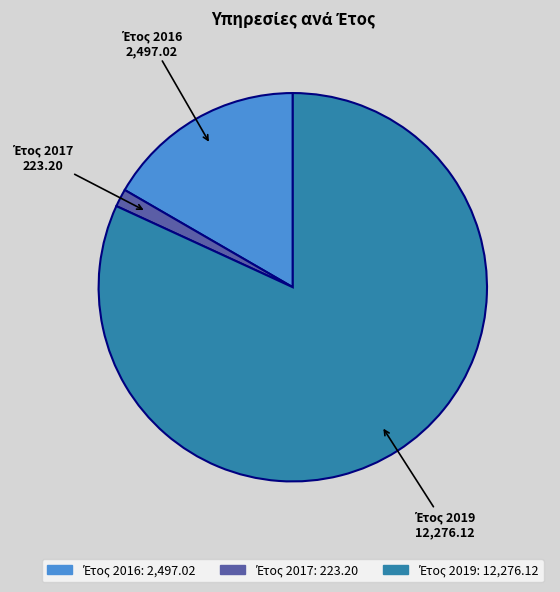

Is there any slice that represents more than half of the pie?

Yes